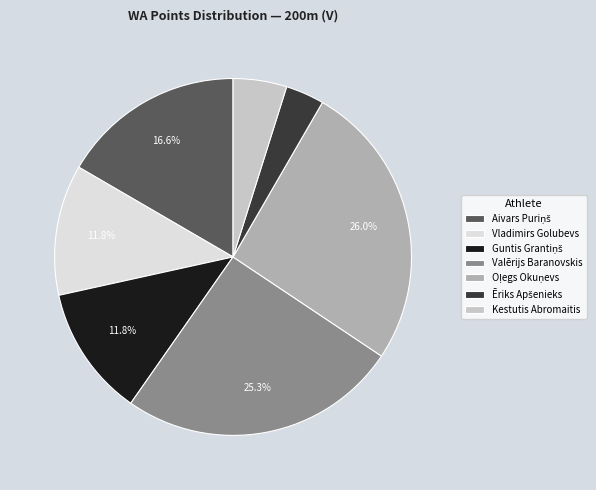

Is there a majority slice in this chart?

No